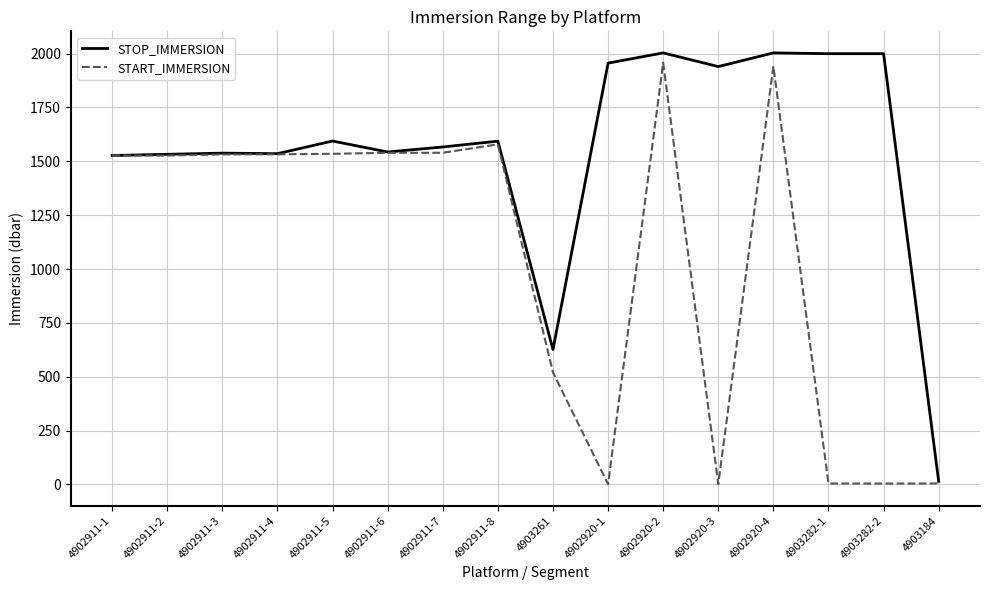

The value of STOP_IMMERSION at 4902911-8 is 1593.6. True or false?

True